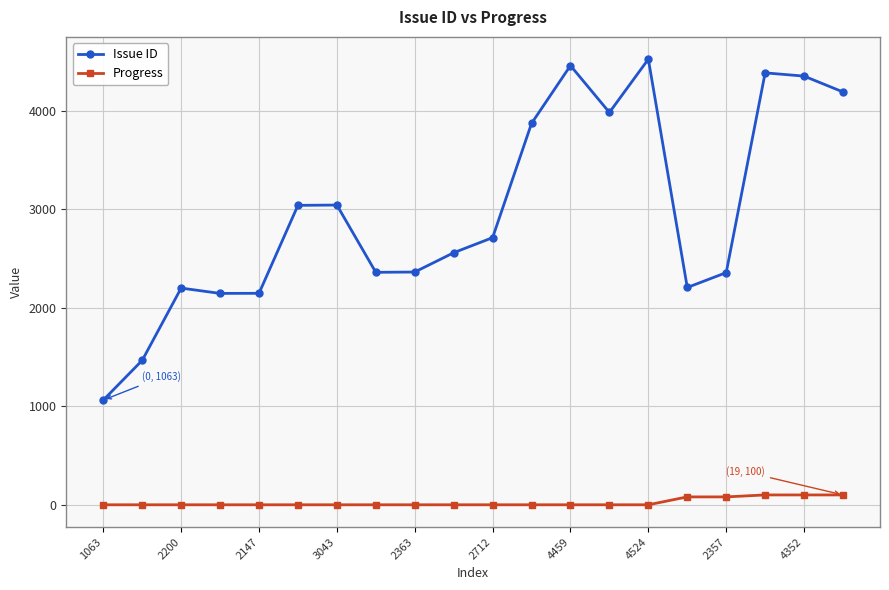

Rank the series by their maximum value, from highest to lowest.

Issue ID, Progress